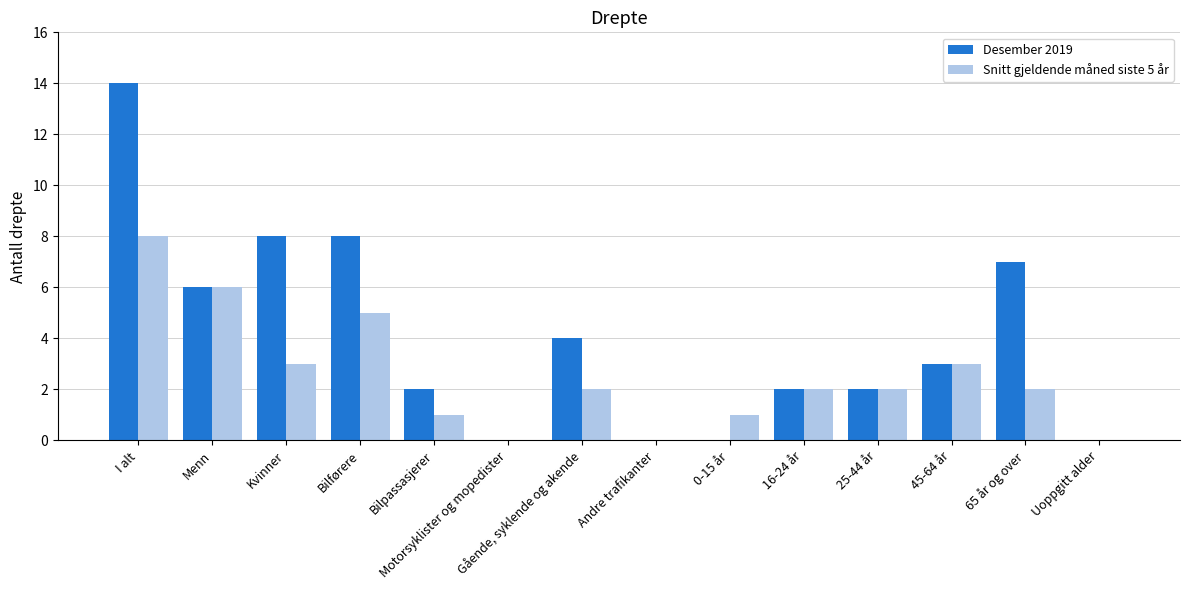

How many groups of bars are there?

14